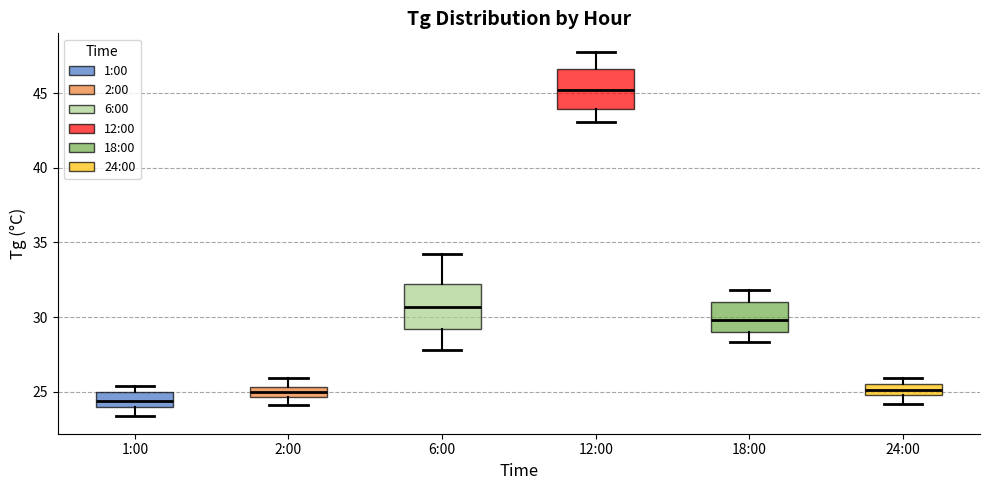

Which box has the lowest median line?

1:00